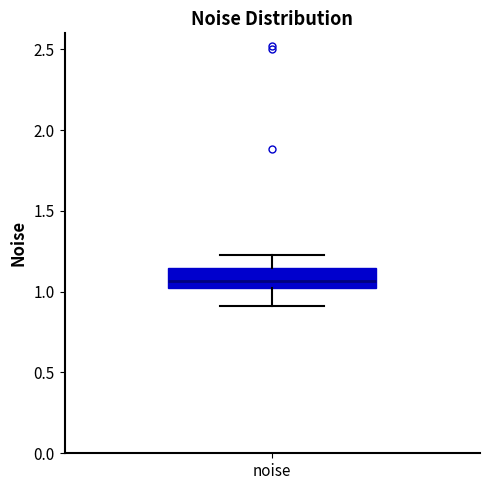

Transcribe this box plot: give where the median line is, the range the box spans, and where the two whiskers end, as read against the y-axis. The values are not printed on the chart, so give them approximately, as read against the axis.

median 1.05, box 1.00 to 1.15, whiskers 0.90 to 1.25